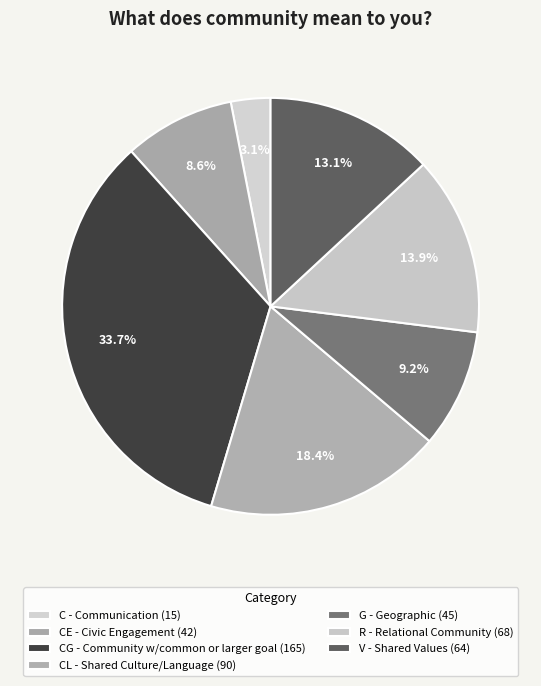

Count the number of slices in the pie.

7